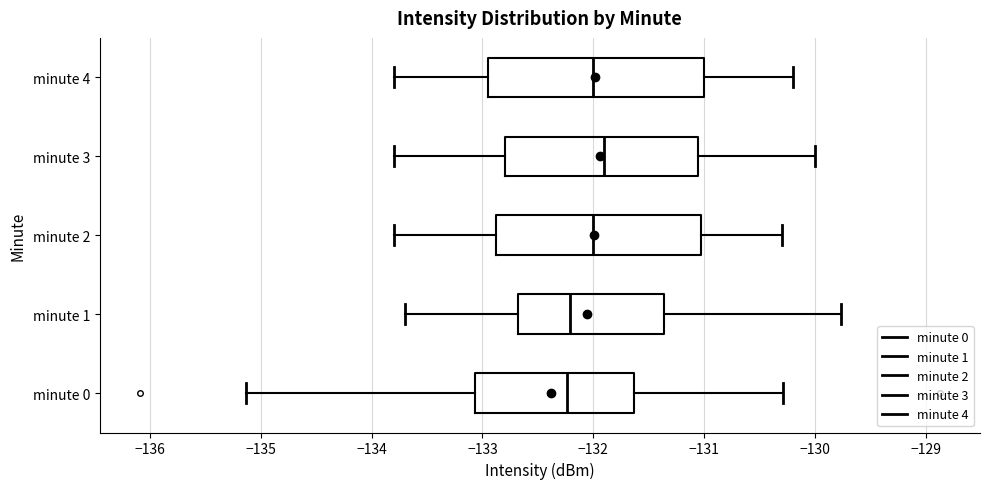

Reading bottom to top, transcribe this box plot: for each box, give where its median line is, the range the box spans, and where its two whiskers end, as read against the x-axis. The values are not printed on the chart, so give them approximately, as read against the axis.

minute 0: median -132.2, box -133.1 to -131.6, whiskers -135.1 to -130.3
minute 1: median -132.2, box -132.7 to -131.4, whiskers -133.7 to -129.8
minute 2: median -132.0, box -132.9 to -131.0, whiskers -133.8 to -130.3
minute 3: median -131.9, box -132.8 to -131.0, whiskers -133.8 to -130.0
minute 4: median -132.0, box -132.9 to -131.0, whiskers -133.8 to -130.2